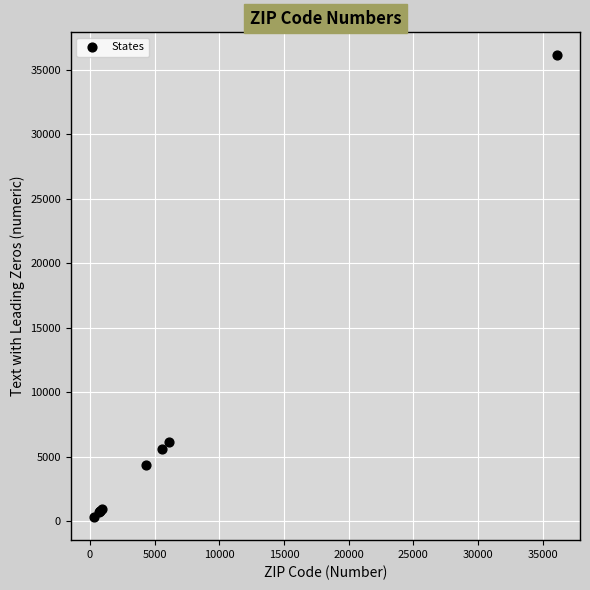

What Y value in the scatter plot is closest to 18206?

6103